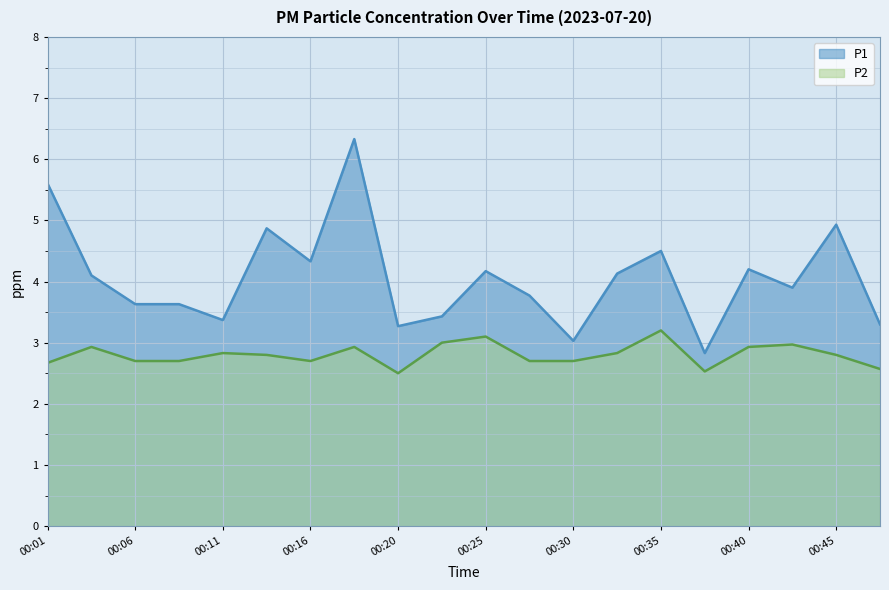

True or false: P2 and P1 intersect in this chart.

False